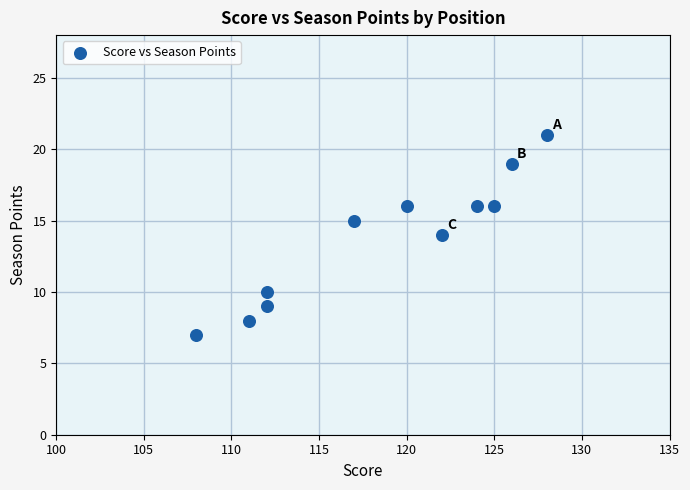

What is the range of X values (max minus min)?

20